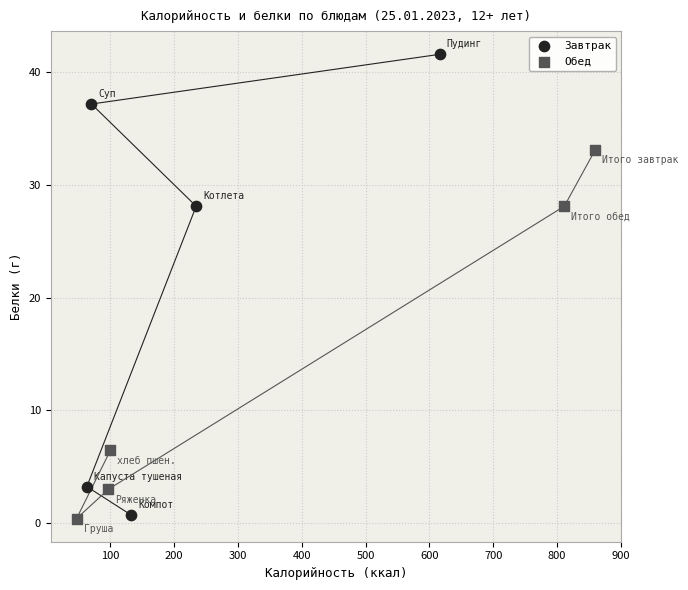

Which series has the largest Y range (max minus min)?

Завтрак